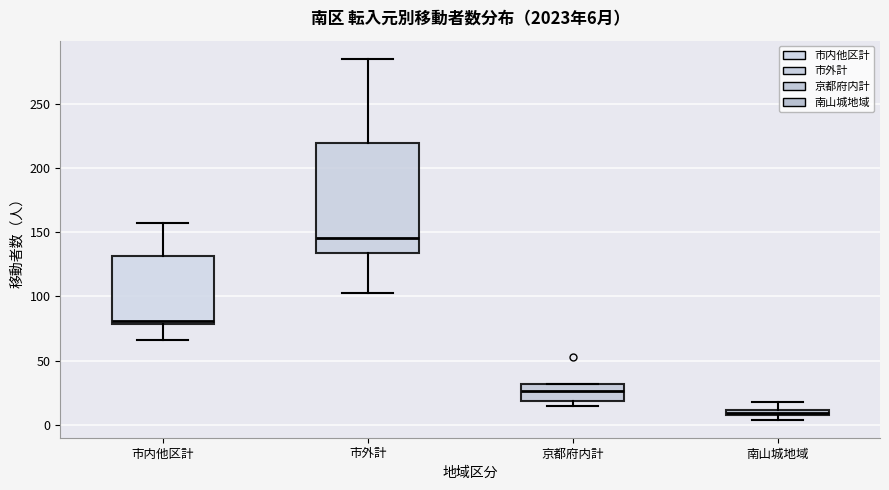

Which box is the tallest, from its lower edge to its upper edge?

市外計